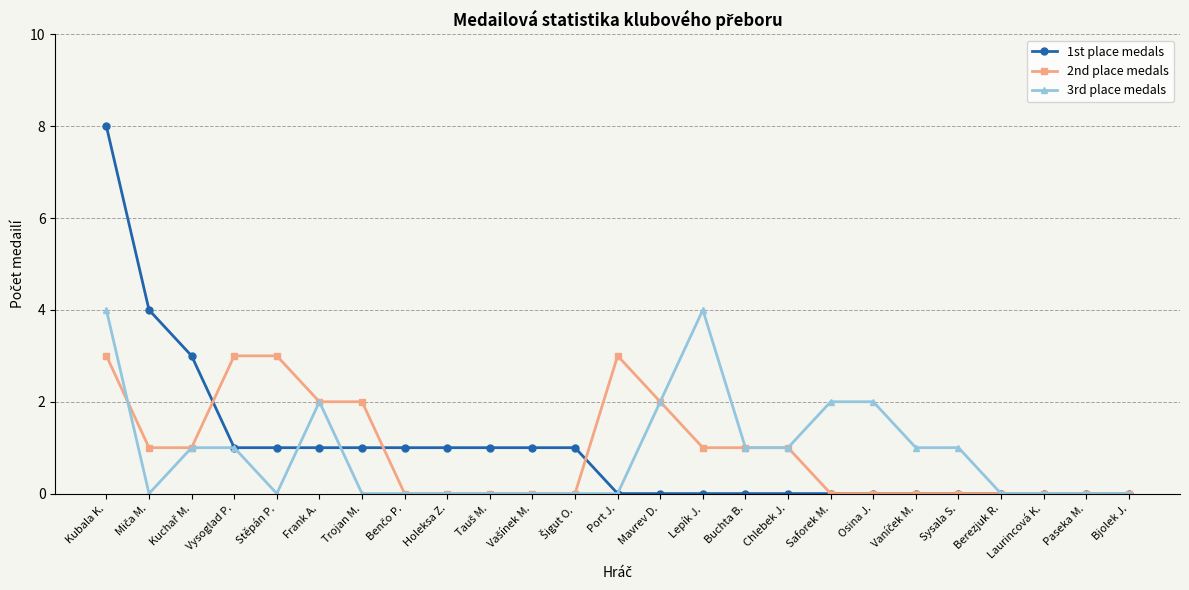

Is it true that 3rd place medals equals 0 at Laurincová K.?

True